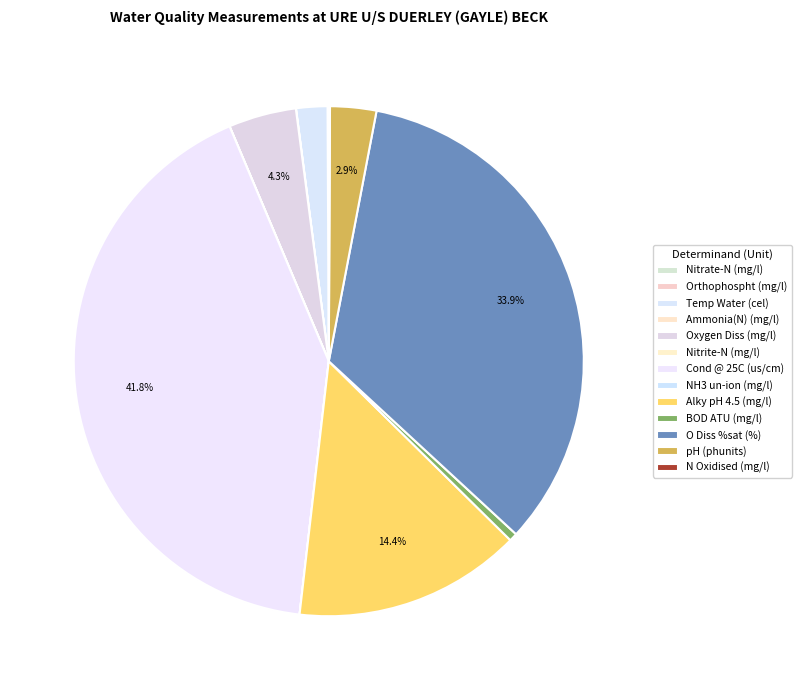

The Alky pH 4.5 (mg/l) slice represents 14% of the pie. True or false?

True